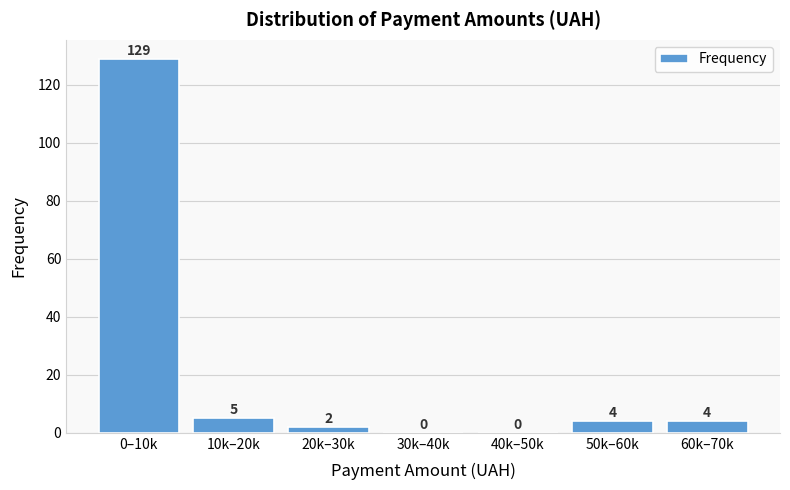

Reading right to left, extract all data points from this chart.

60k–70k=4	50k–60k=4	40k–50k=0	30k–40k=0	20k–30k=2	10k–20k=5	0–10k=129